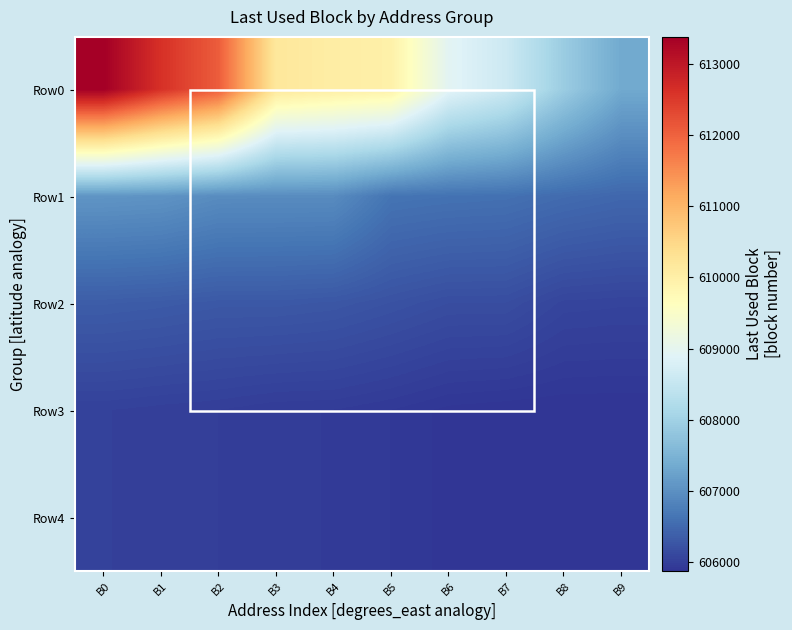

Which has a higher value, B1 or B8?

B1